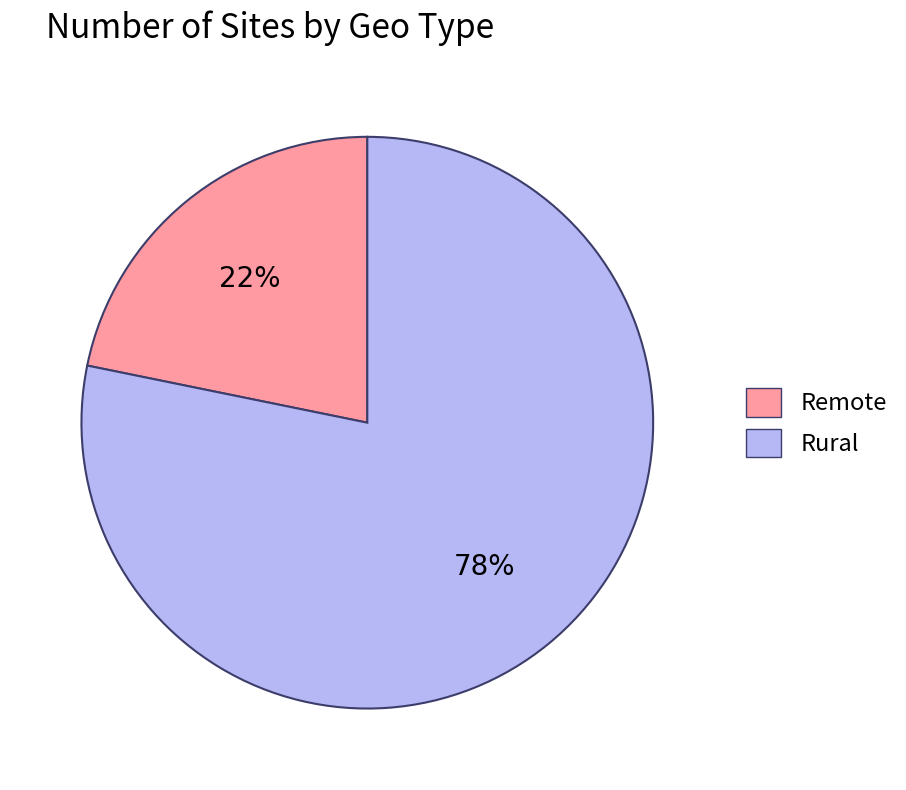

What is the smallest slice in the pie chart?

Remote